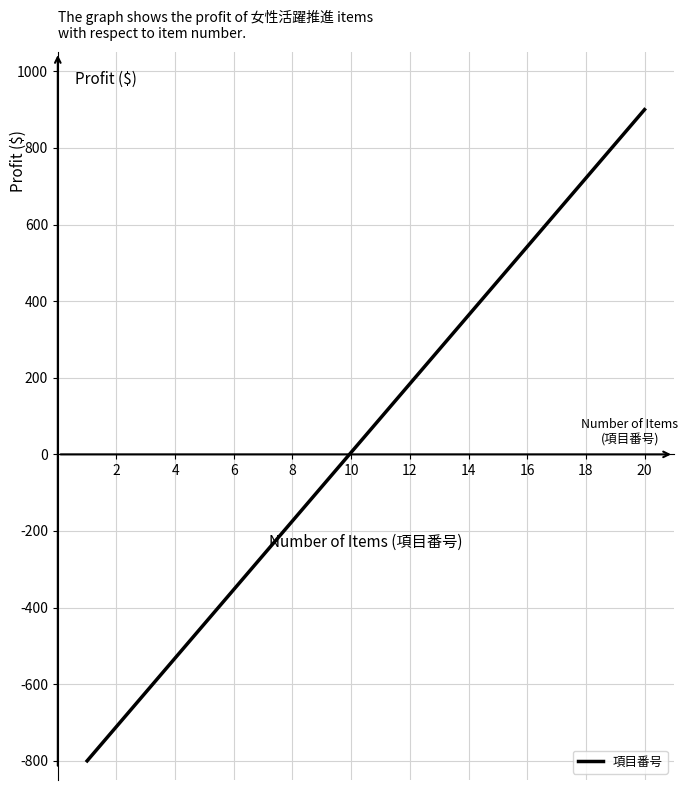

What is the difference between the maximum and minimum values?

1700.0